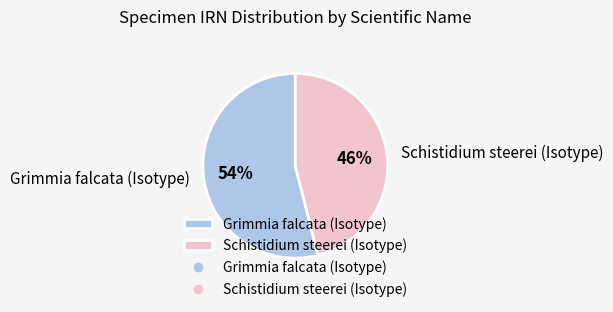

True or false: Schistidium steerei (Isotype) accounts for 46% of the total.

True